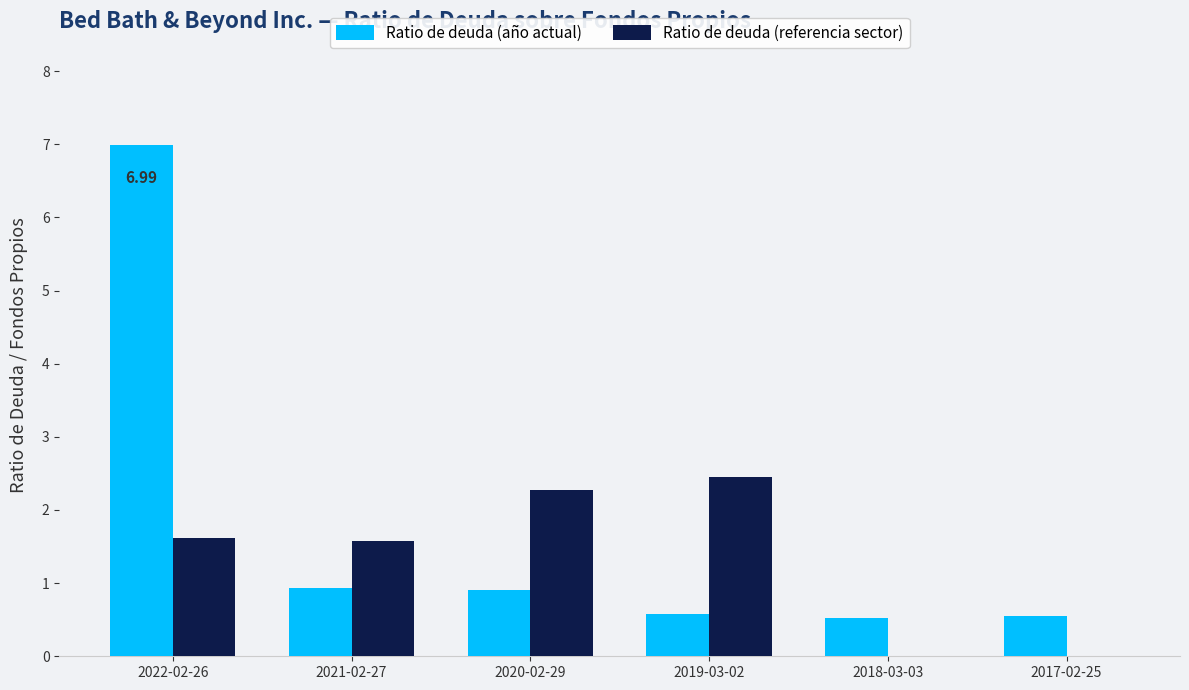

Between 2022-02-26 and 2018-03-03, which series saw the biggest shift?

Ratio de deuda (año actual)